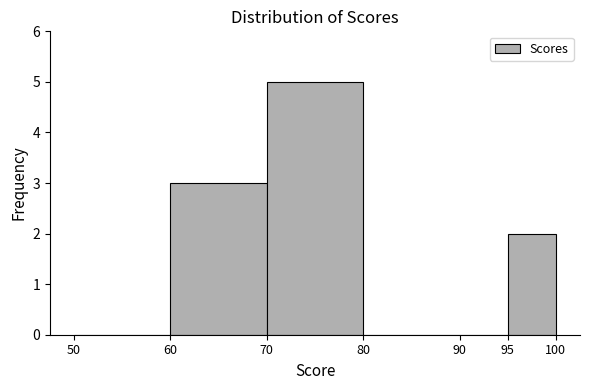

Reading left to right, transcribe this chart: for each bar, give the range it covers on the x-axis and its height. The values are not printed on the chart, so give them approximately, as read against the axis.

50 to 60: 0
60 to 70: 3
70 to 80: 5
80 to 90: 0
90 to 95: 0
95 to 100: 2